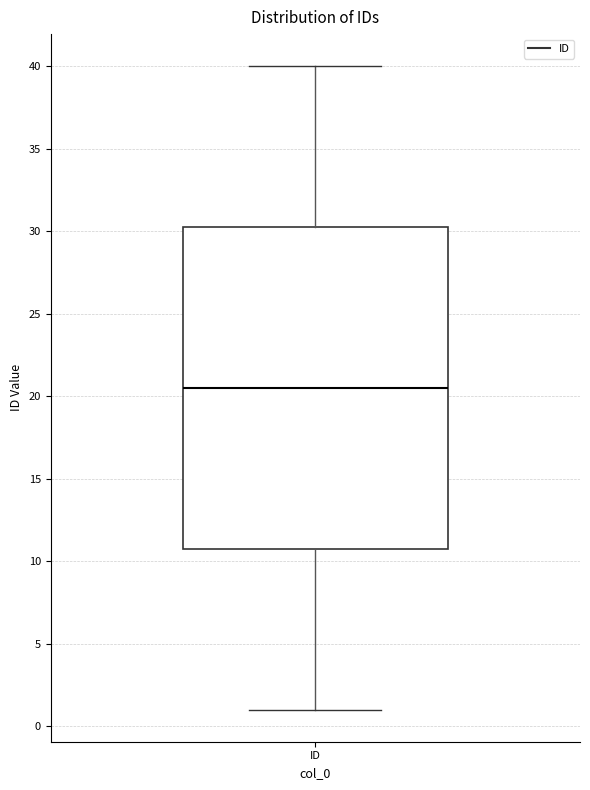

Read this box plot against the y-axis: the position of the median line, the range covered by the box, and the ends of both whiskers. The values are not printed on the chart, so give them approximately, as read against the axis.

median 20.5, box 11.0 to 30.5, whiskers 1.0 to 40.0